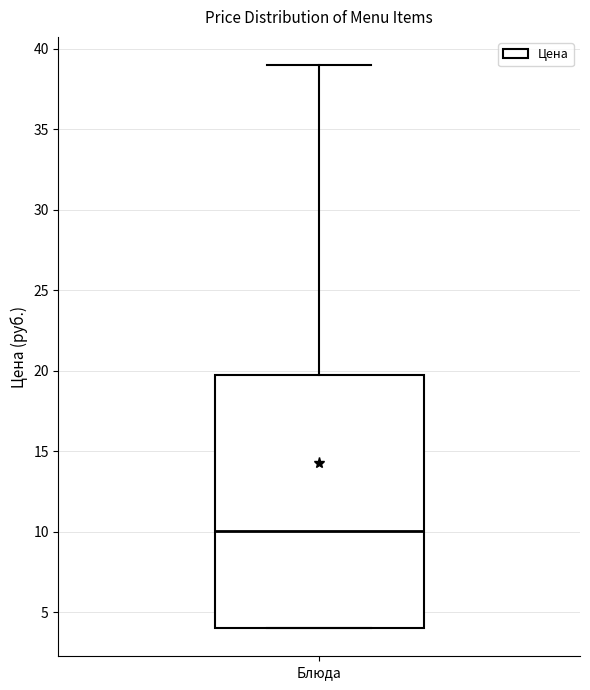

Where is the lower edge of the box for Блюда on the y-axis? The values are not printed on the chart, so give them approximately, as read against the axis.

4.0